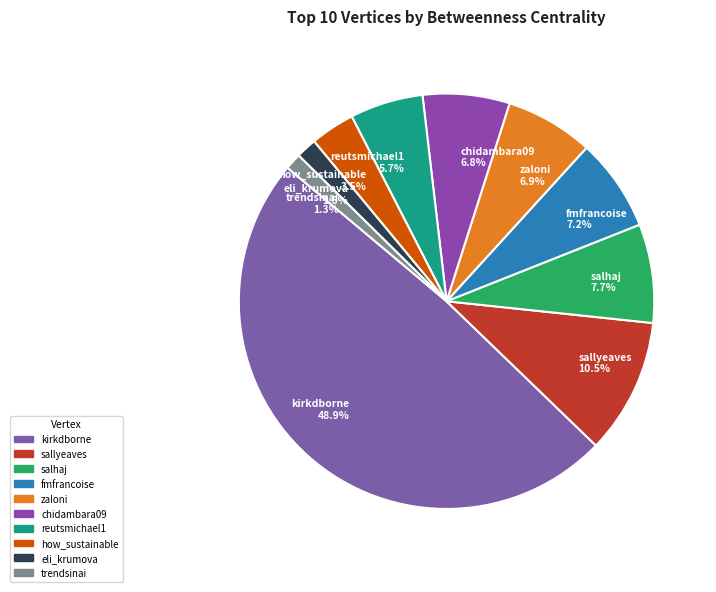

Between reutsmichael1 and chidambara09, which is larger?

chidambara09